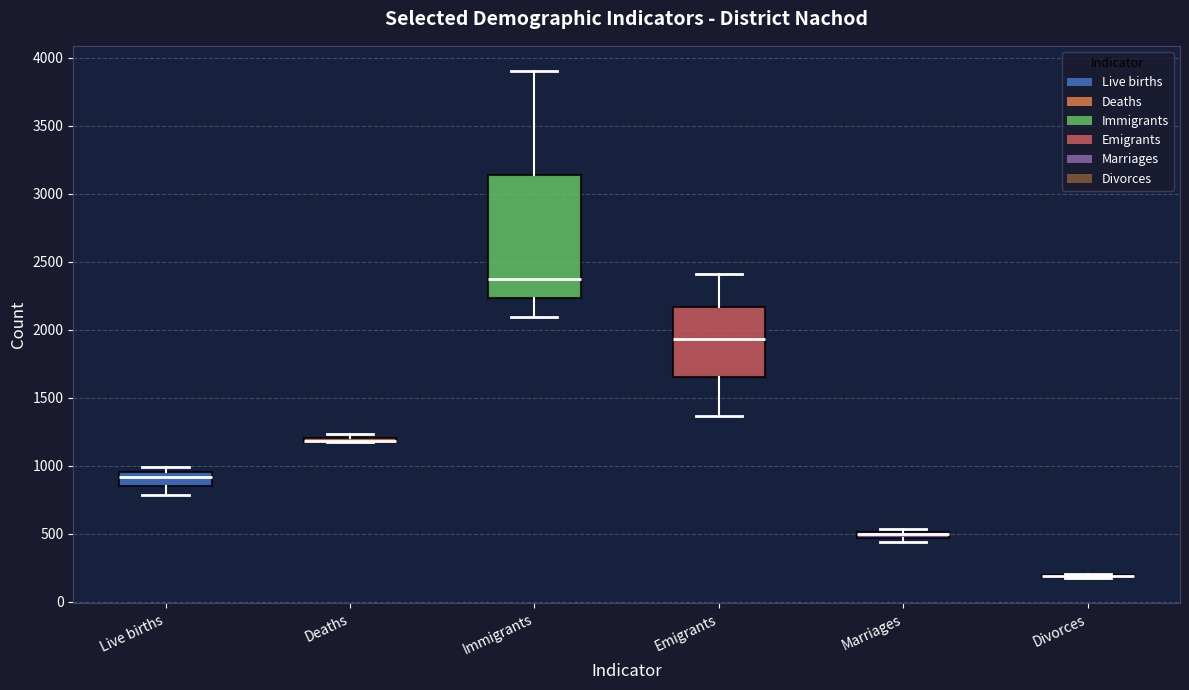

Comparing the boxes themselves (not the whiskers), which one is the tallest?

Immigrants